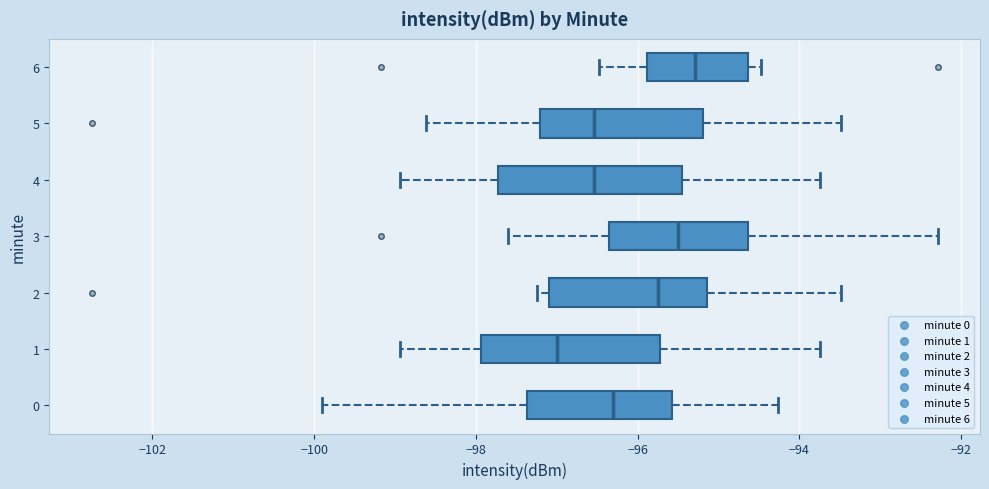

Reading bottom to top, read every box against the x-axis: the position of its median line, the range the box covers, and the ends of its whiskers. The values are not printed on the chart, so give them approximately, as read against the axis.

0: median -96.4, box -97.4 to -95.6, whiskers -99.8 to -94.2
1: median -97.0, box -98.0 to -95.8, whiskers -99.0 to -93.8
2: median -95.8, box -97.0 to -95.2, whiskers -97.2 to -93.4
3: median -95.4, box -96.4 to -94.6, whiskers -97.6 to -92.2
4: median -96.6, box -97.8 to -95.4, whiskers -99.0 to -93.8
5: median -96.6, box -97.2 to -95.2, whiskers -98.6 to -93.4
6: median -95.2, box -95.8 to -94.6, whiskers -96.4 to -94.4